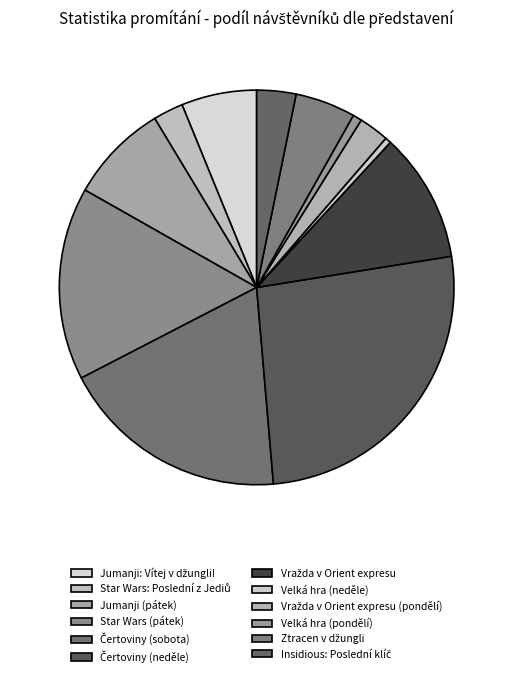

To the nearest percent, what is the combined percentage of Velká hra (pondělí) and Vražda v Orient expresu (pondělí)?

3%